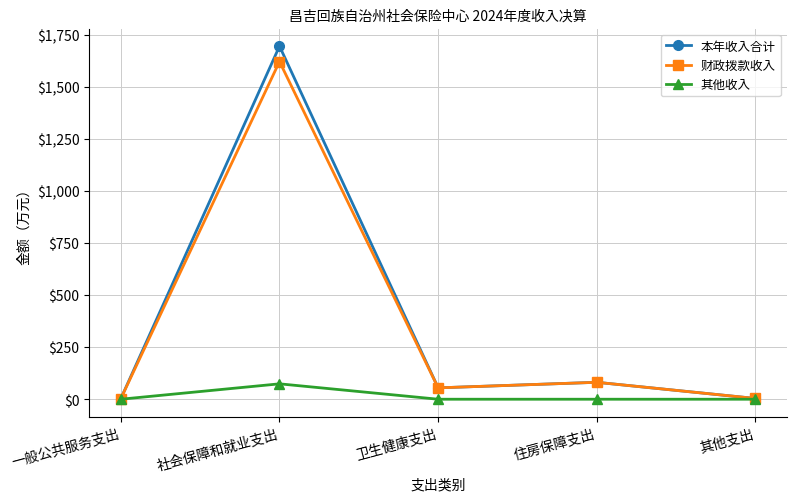

True or false: 财政拨款收入 has more than 0 interior local peaks.

True